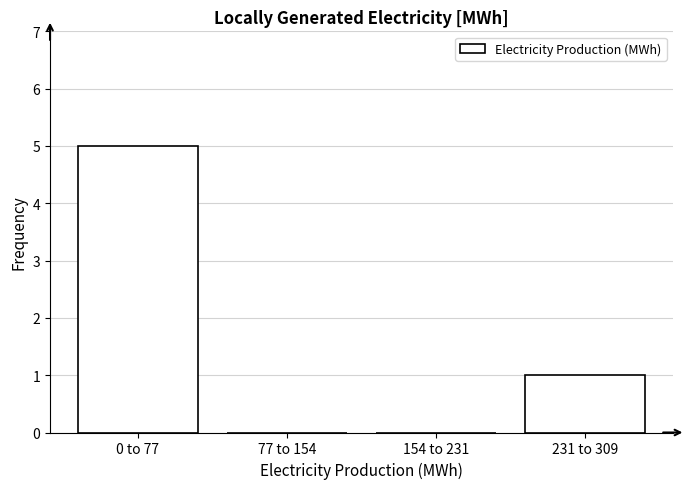

Reading right to left, list all the values displayed in this chart.

231 to 309=1	154 to 231=0	77 to 154=0	0 to 77=5